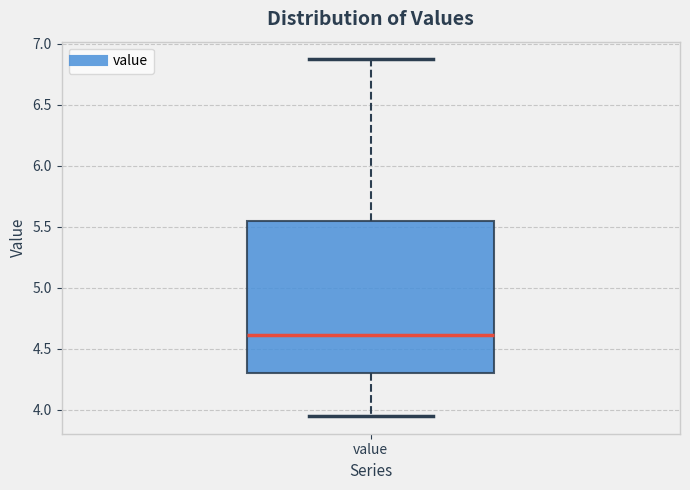

Where does the upper whisker of the box for value end on the y-axis? The values are not printed on the chart, so give them approximately, as read against the axis.

6.85